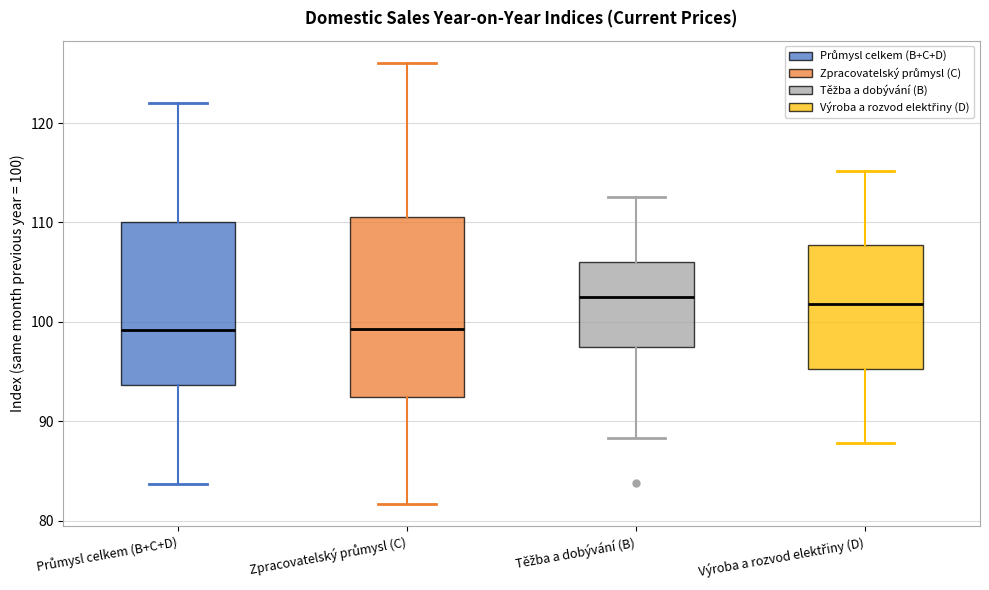

Where is the lower edge of the box for Průmysl celkem (B+C+D) on the y-axis? The values are not printed on the chart, so give them approximately, as read against the axis.

94